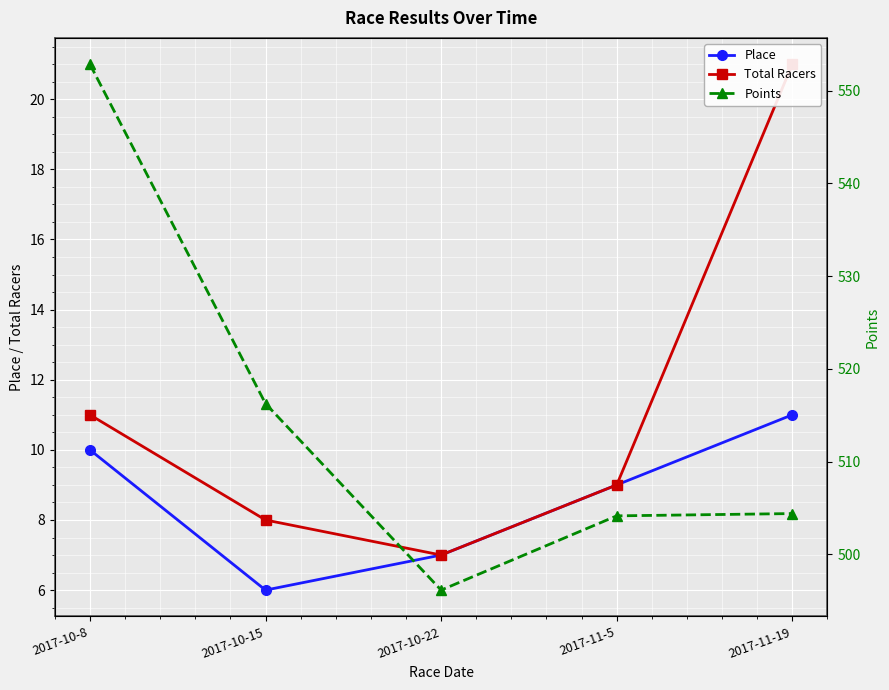

What is the maximum value for Place?

11